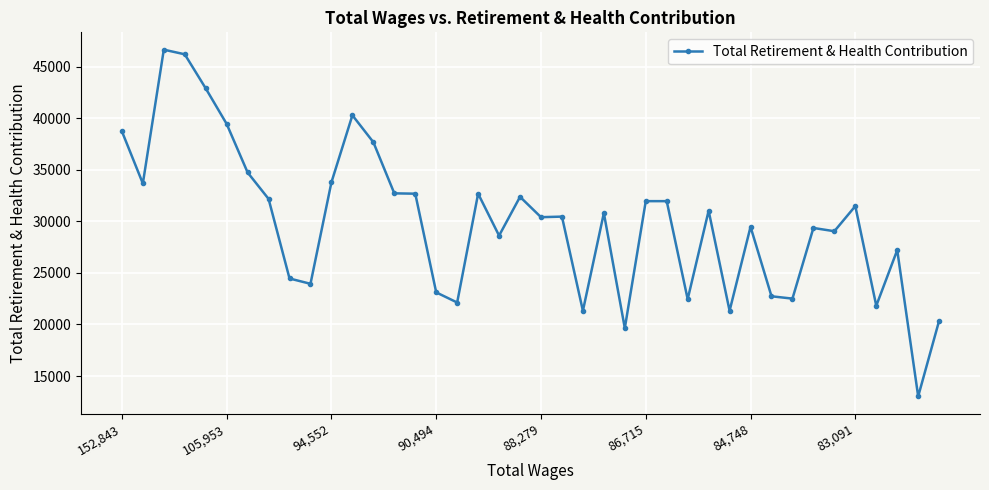

What is the sum of all values?

1197689